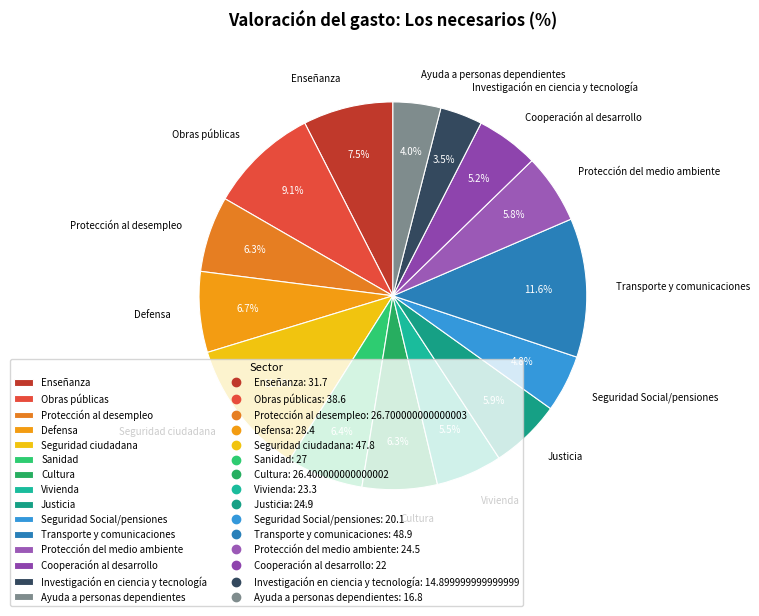

Is there a majority slice in this chart?

No